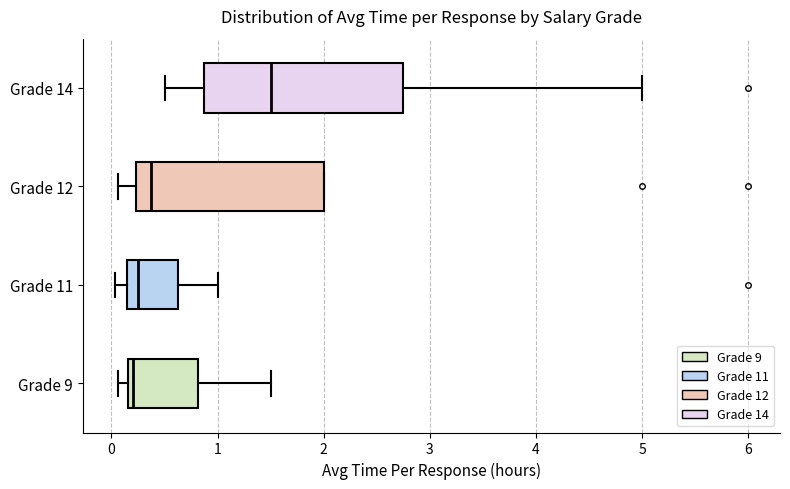

Reading bottom to top, transcribe this box plot: for each box, give where its median line is, the range the box spans, and where its two whiskers end, as read against the x-axis. The values are not printed on the chart, so give them approximately, as read against the axis.

Grade 9: median 0.2 (just right of the box's left edge), box 0.2 to 0.8, whiskers 0.1 to 1.5
Grade 11: median 0.3, box 0.2 to 0.6, whiskers 0.0 to 1.0
Grade 12: median 0.4, box 0.2 to 2.0, whiskers 0.1 to 2.0
Grade 14: median 1.5, box 0.9 to 2.8, whiskers 0.5 to 5.0